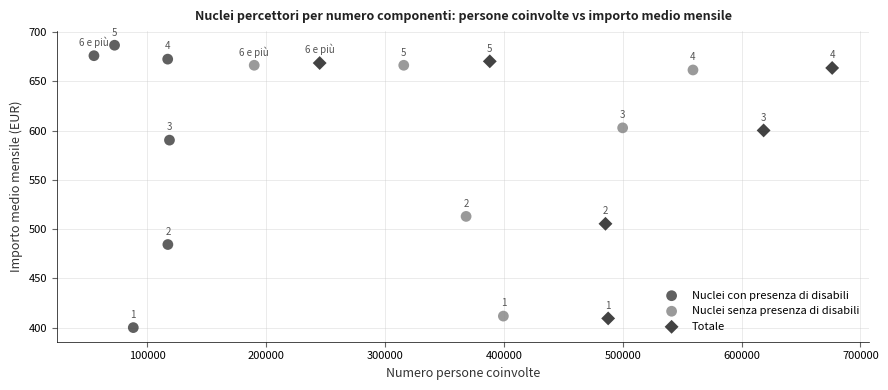

Which series has the largest Y range (max minus min)?

Nuclei con presenza di disabili